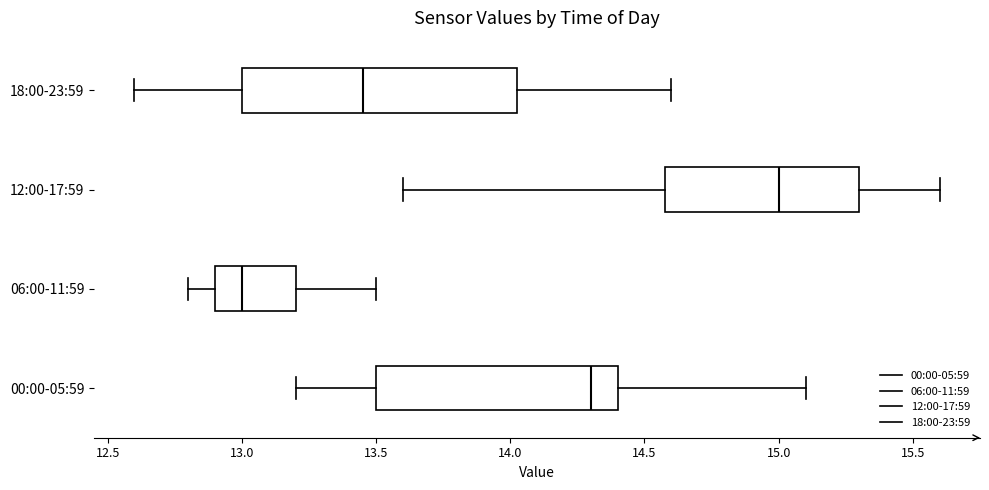

Where does the left whisker of the box for 00:00-05:59 end on the x-axis? The values are not printed on the chart, so give them approximately, as read against the axis.

13.20